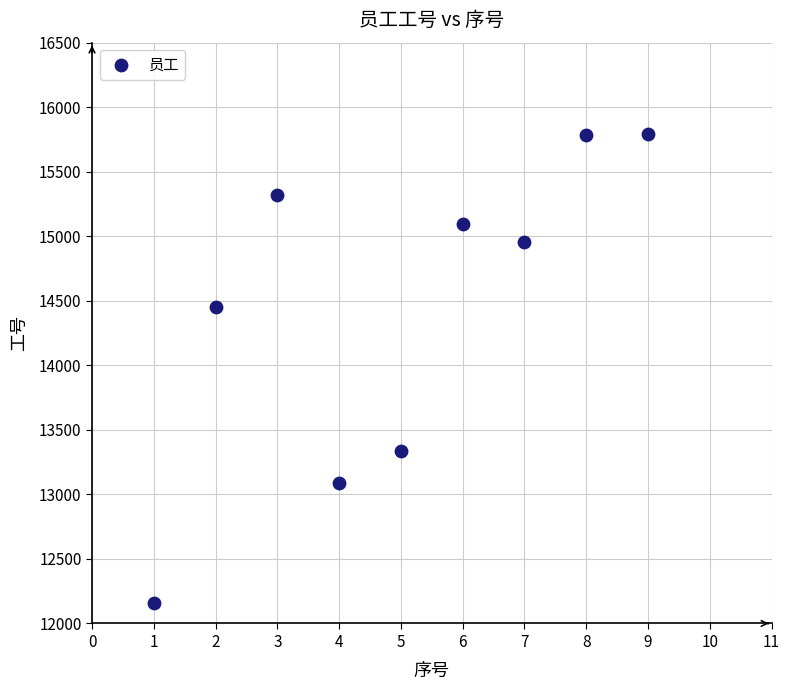

What is the average X value?

5